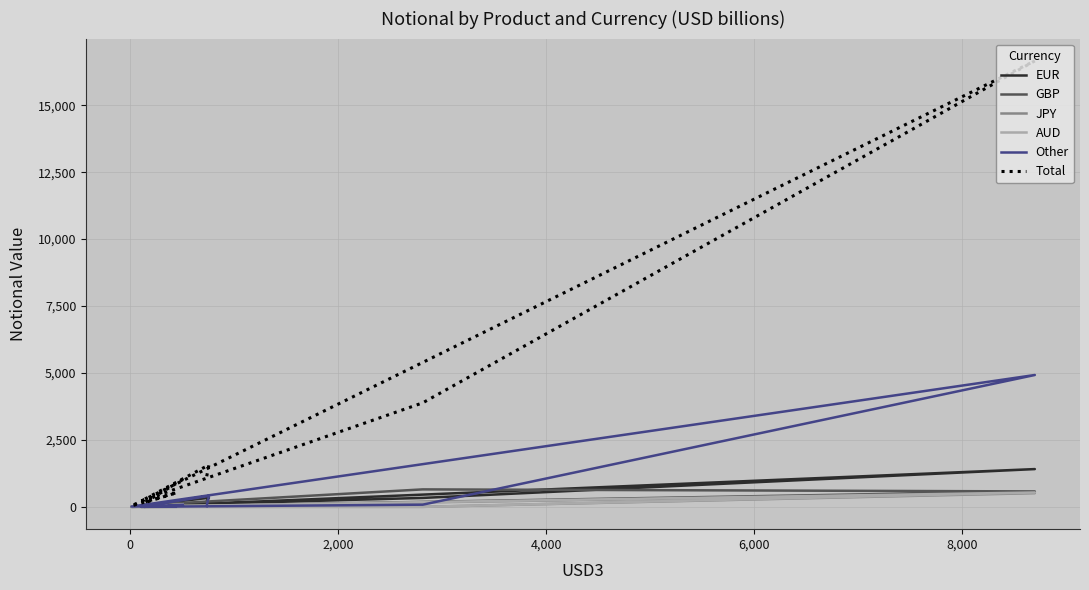

Reading left to right, transcribe all the data shown in this chart.

EUR: 123	6	35	4	1411	334	46	338	212
GBP: 114	2	5	0	577	653	60	47	44
JPY: 96	3	6	3	512	1	0	5	80
AUD: 99	0	0	2	537	0	0	6	18
Other: 79	2	34	11	4925	82	2	410	34
Total: 1021	152	533	37	16656	3885	216	1566	1127